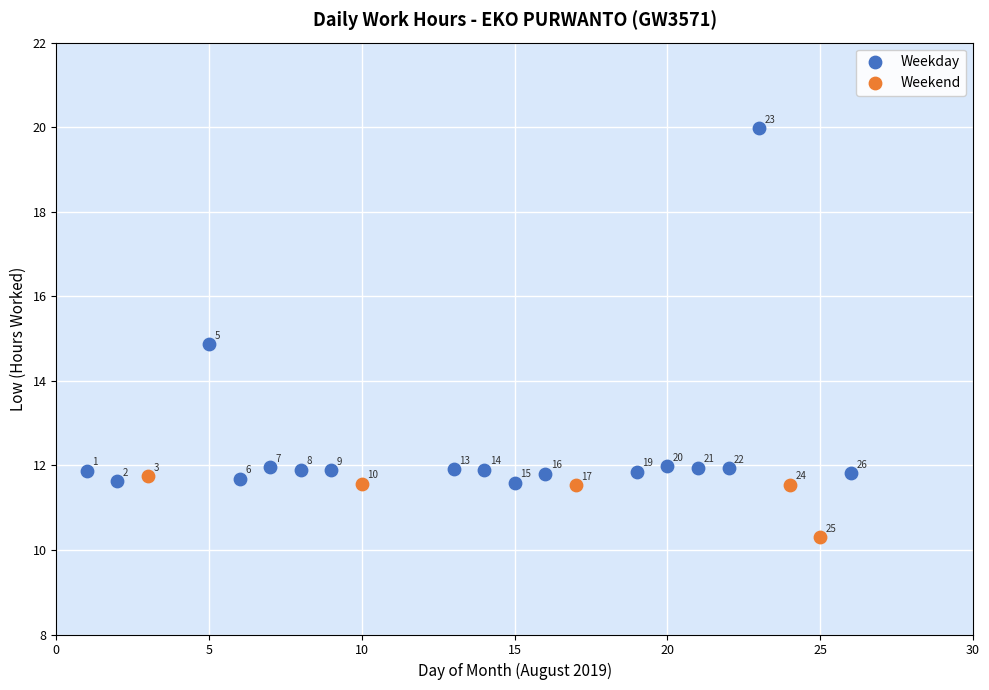

Which series has the largest Y range (max minus min)?

Weekday